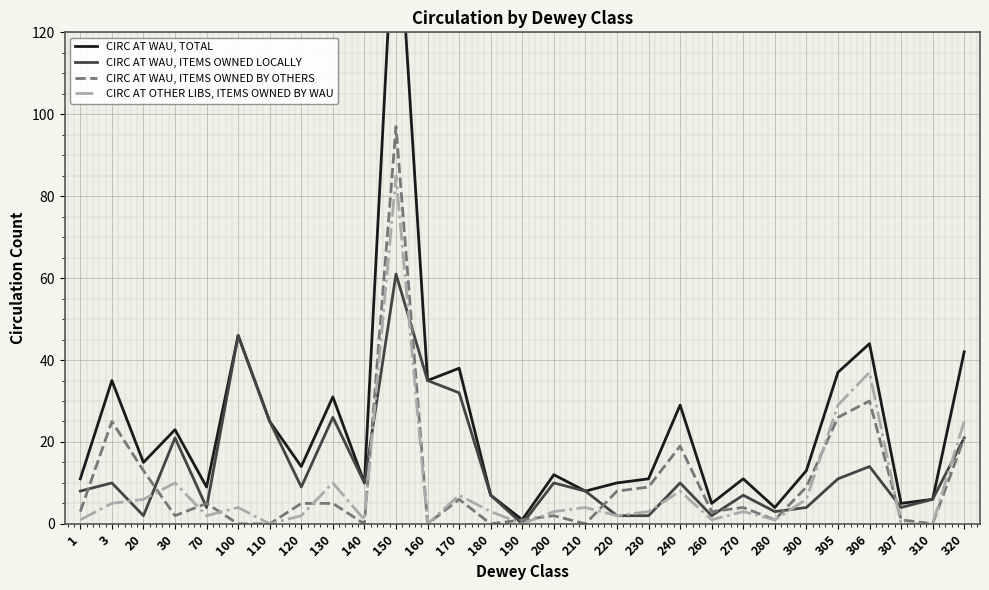

Rank the series at 306 from lowest to highest value.

CIRC AT WAU, ITEMS OWNED LOCALLY, CIRC AT WAU, ITEMS OWNED BY OTHERS, CIRC AT OTHER LIBS, ITEMS OWNED BY WAU, CIRC AT WAU, TOTAL